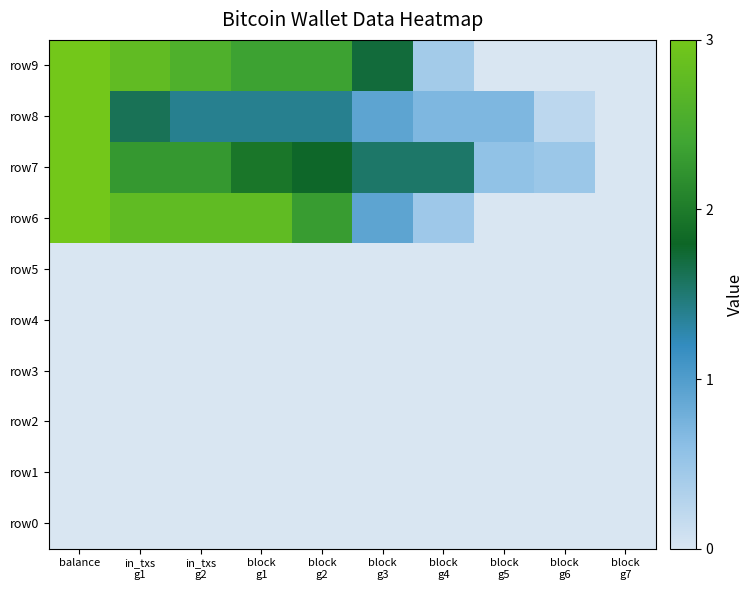

Which series has the largest total across all categories?

row7